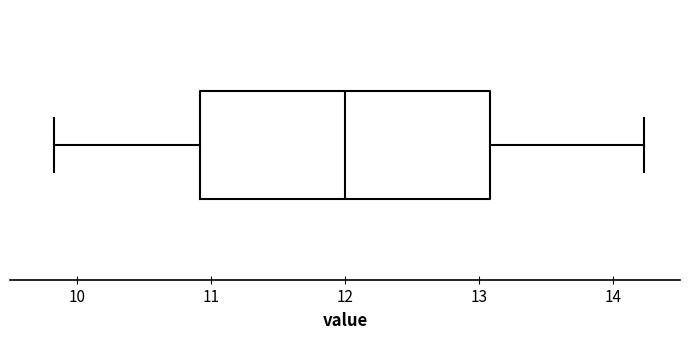

Read this box plot against the x-axis: the position of the median line, the range covered by the box, and the ends of both whiskers. The values are not printed on the chart, so give them approximately, as read against the axis.

median 12.0, box 10.9 to 13.1, whiskers 9.8 to 14.2